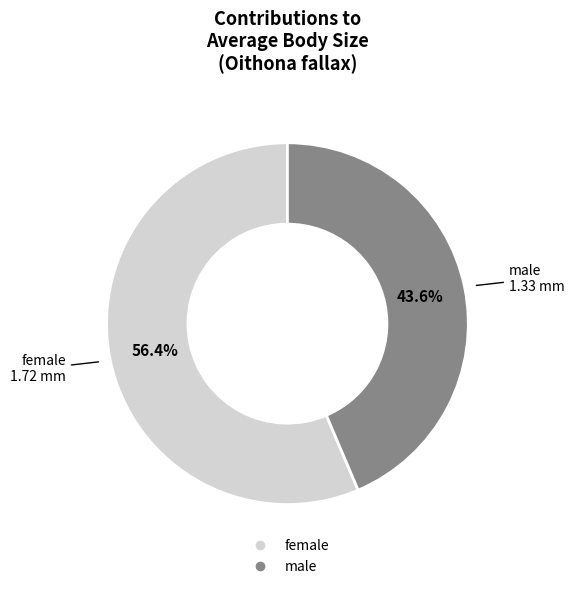

What is the total percentage of male and female?

100.0%